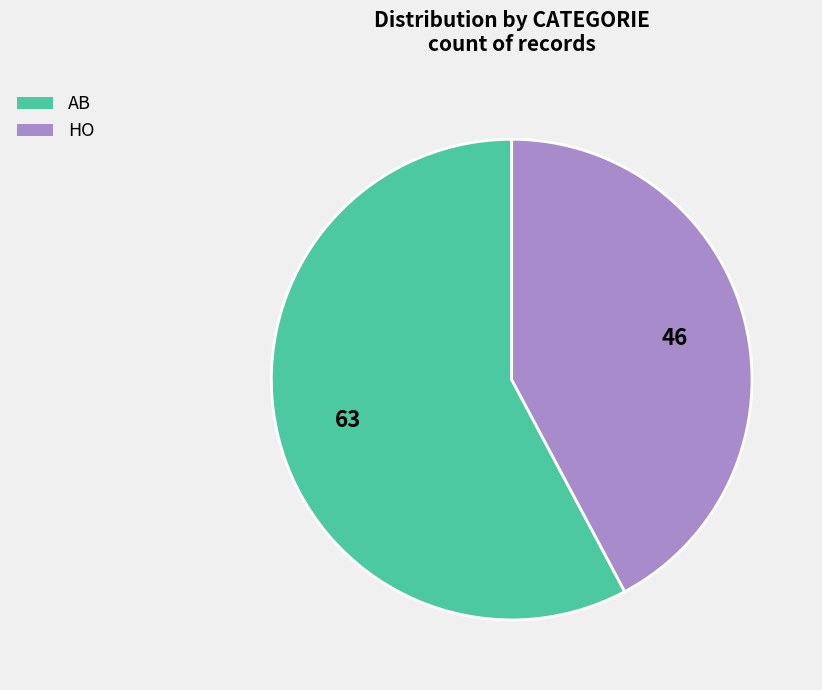

Is there any slice that represents more than half of the pie?

Yes